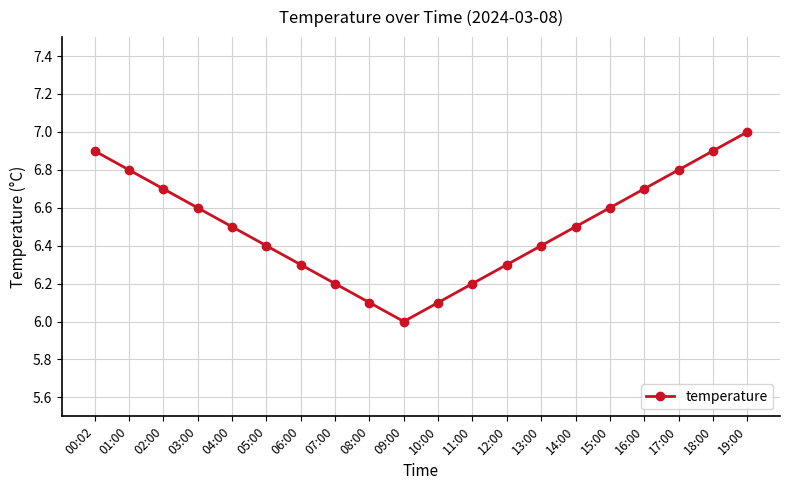

What is the difference between the second highest and second lowest values?

0.8